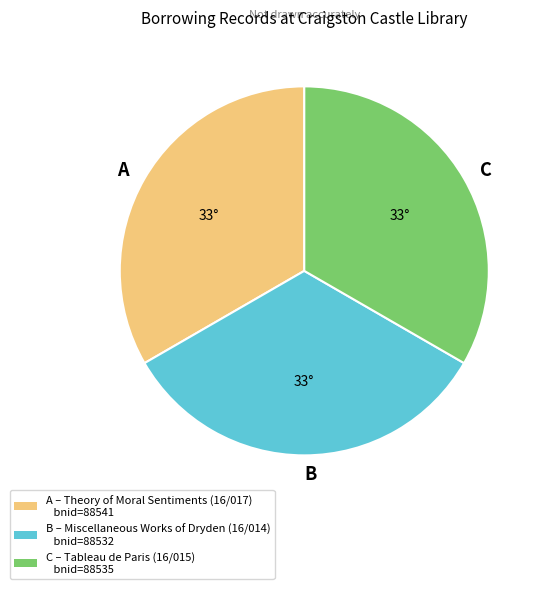

Does C account for over 50% of the chart?

No